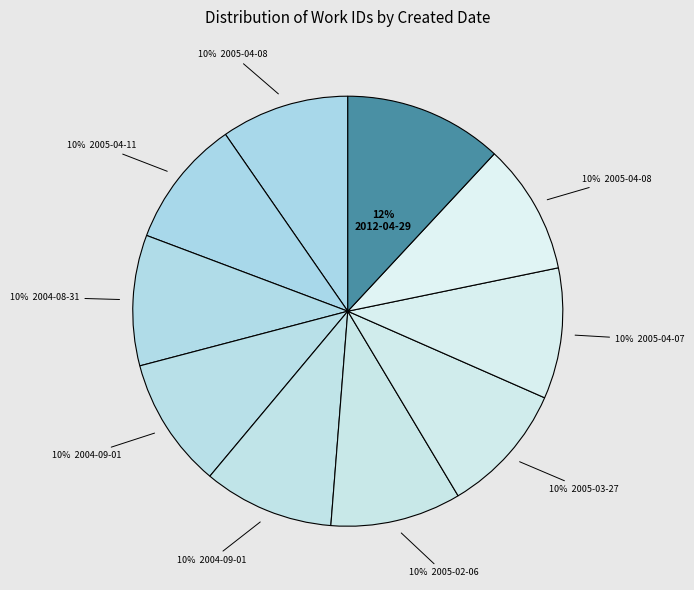

Which slice is the largest?

2012-04-29